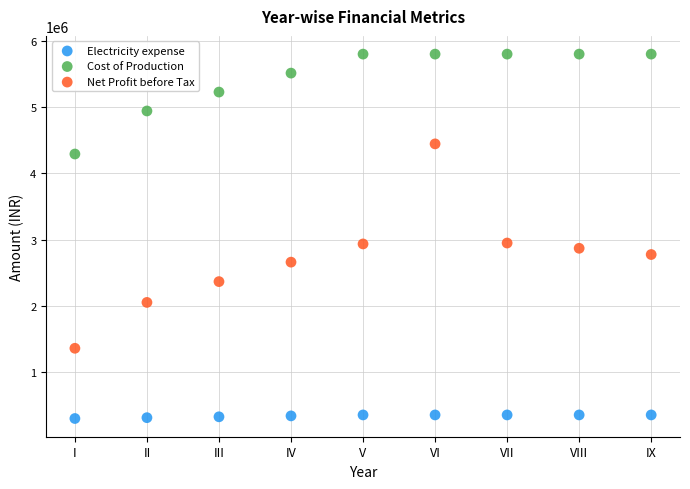

Across all data points, what is the range of X values (max minus min)?

8.0